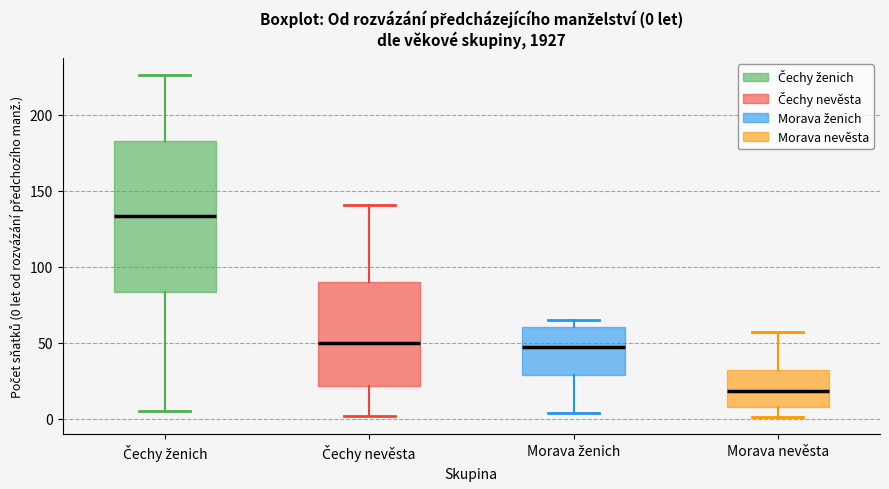

Which box has the lowest median line?

Morava nevěsta